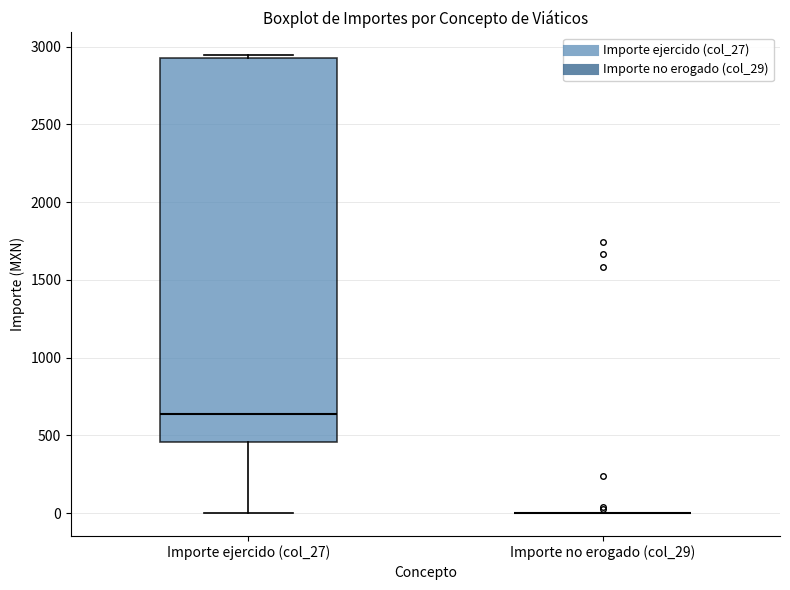

Reading left to right, read every box against the y-axis: the position of its median line, the range the box covers, and the ends of its whiskers. The values are not printed on the chart, so give them approximately, as read against the axis.

Importe ejercido (col_27): median 650, box 450 to 2950, whiskers 0 to 2950 (just above the box's upper edge)
Importe no erogado (col_29): box collapsed to a line at 0, whiskers 0 to 0